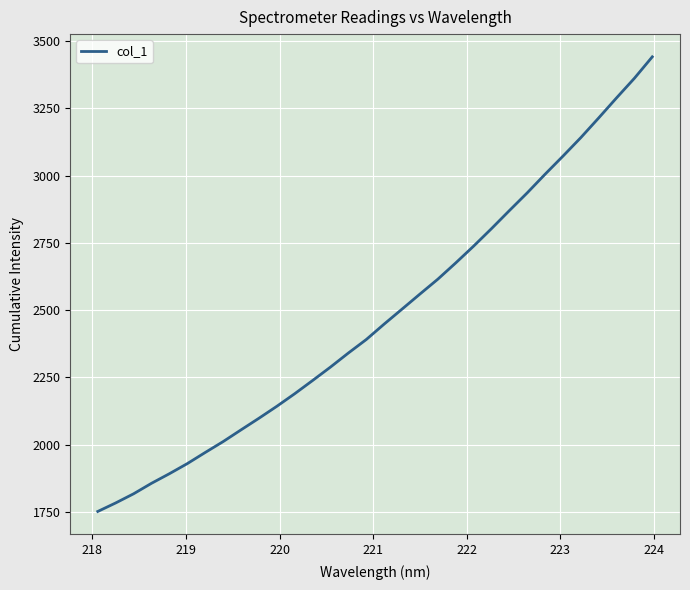

What is the minimum value shown in the chart?

1751.5